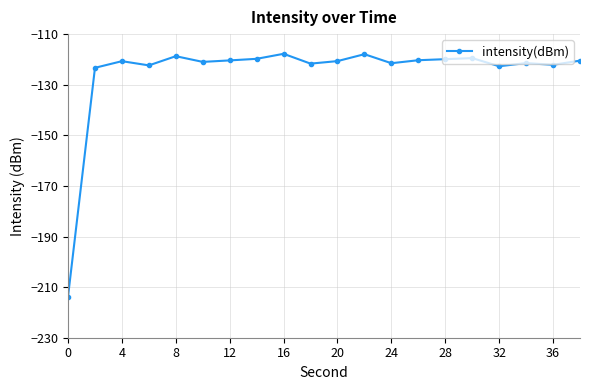

What is the maximum value shown in the chart?

-117.8